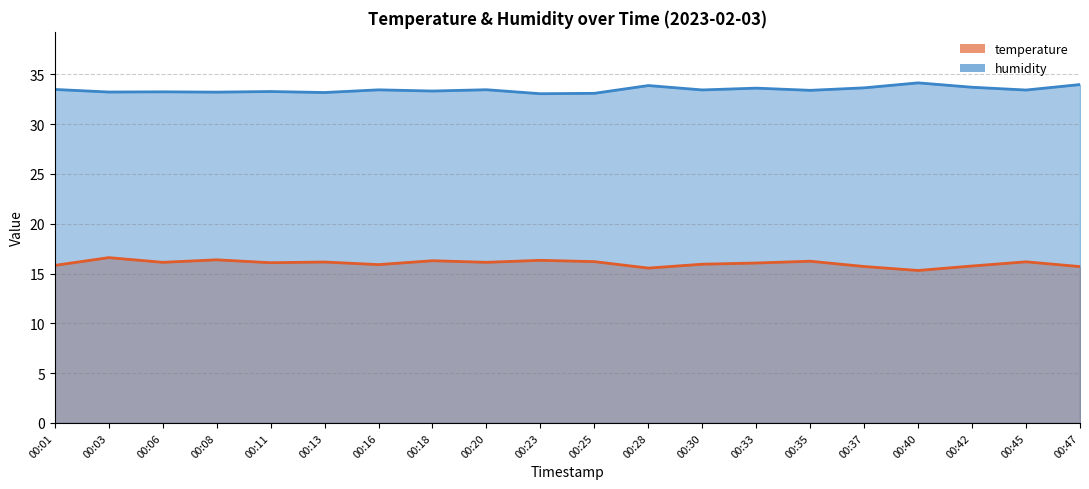

True or false: temperature and humidity intersect in this chart.

False